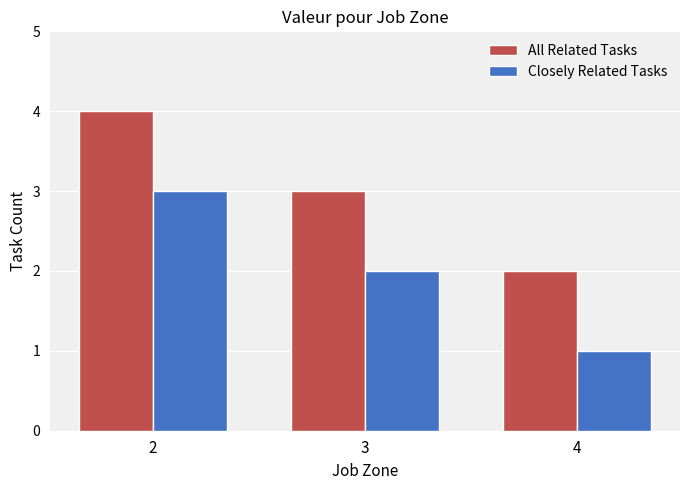

At which label is Closely Related Tasks closest to 2?

3